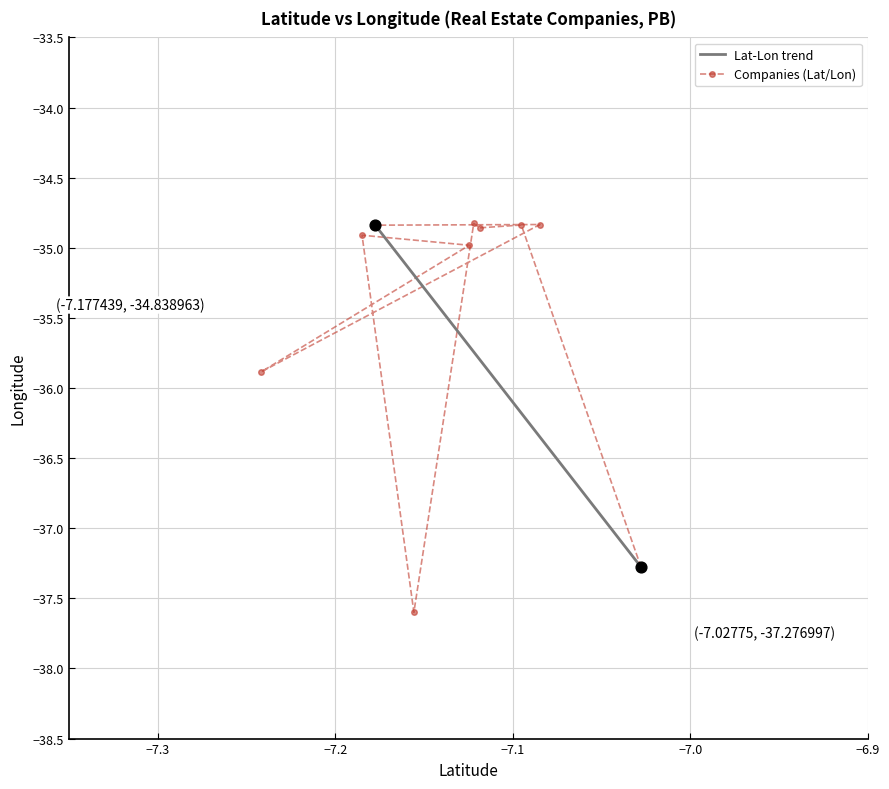

What is the value of the Companies (Lat/Lon) point at the 2nd from the left?

-34.9